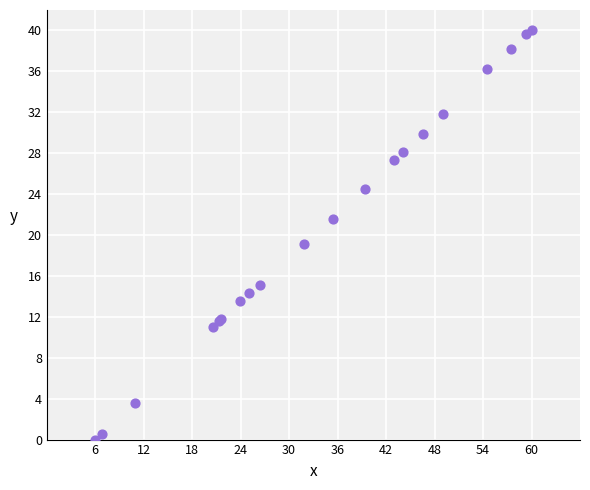

What Y value in the scatter plot is closest to 20?

19.1